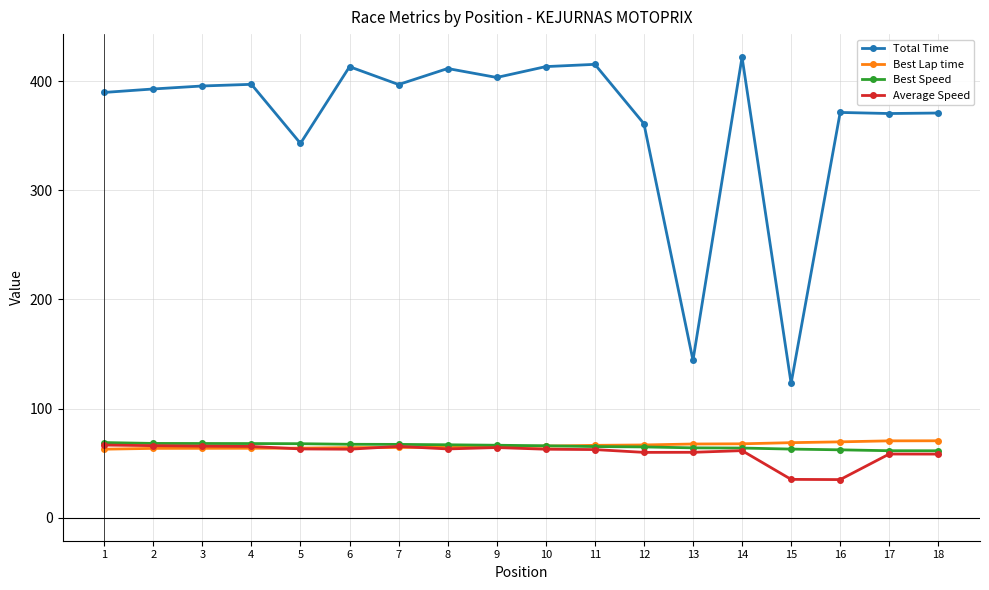

What is the value of the Best Lap time point at the 7th from the left?

64.3